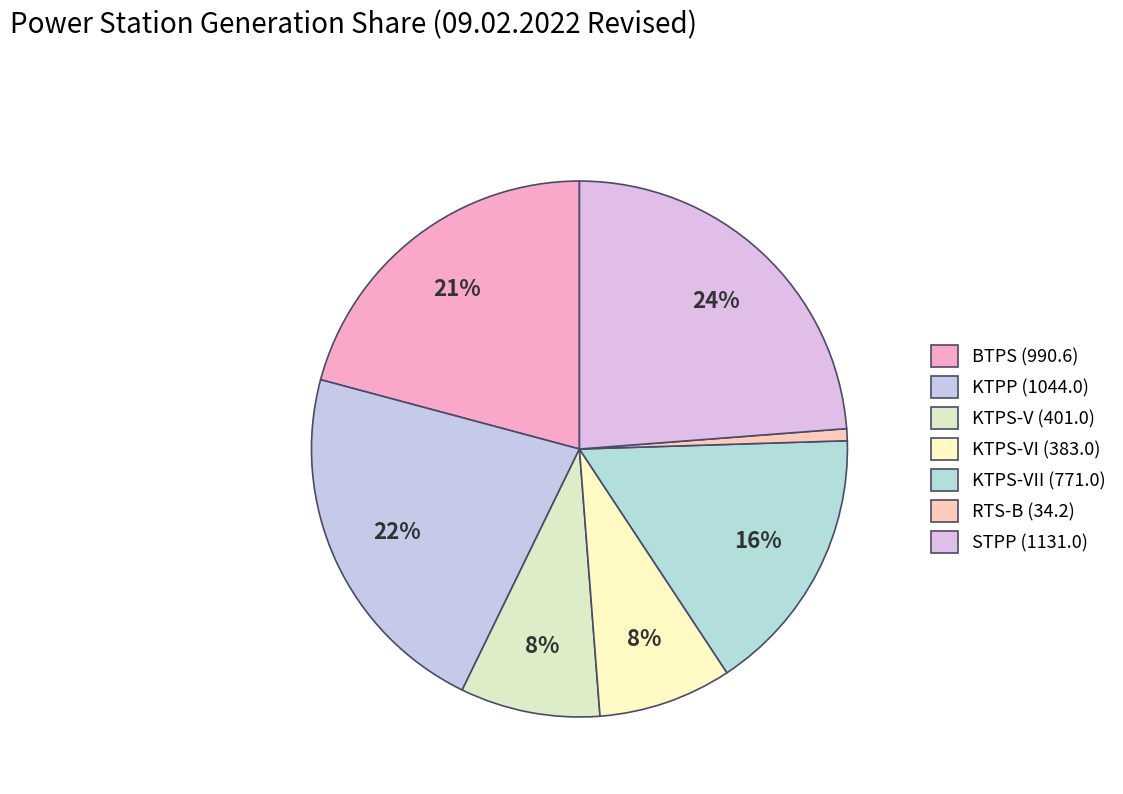

Rank the categories by value from highest to lowest.

STPP, KTPP, BTPS, KTPS-VII, KTPS-V, KTPS-VI, RTS-B